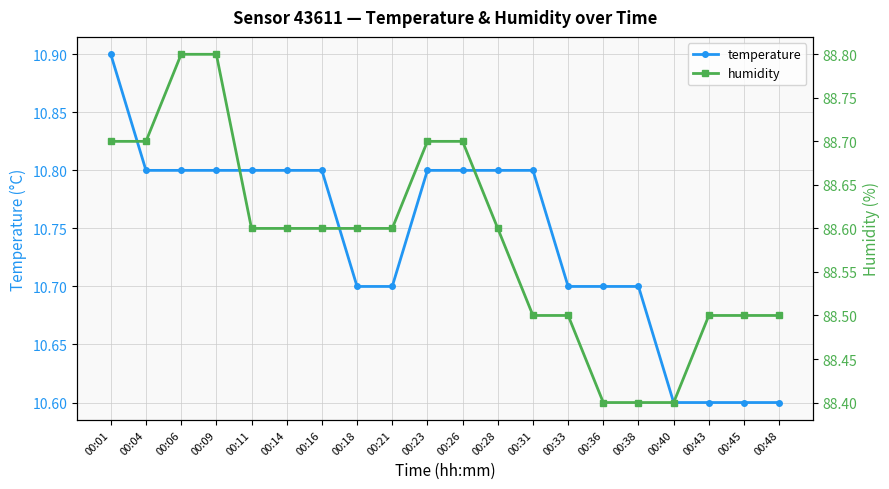

What is the sum of all humidity values?

1771.7